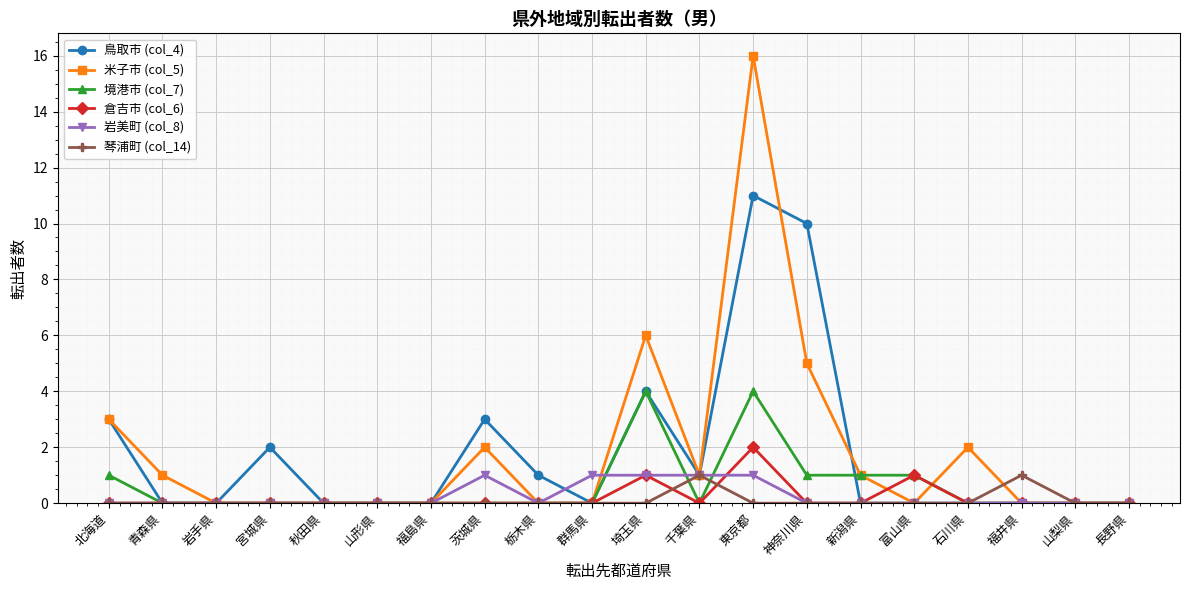

At which category is the sum across all series the highest?

東京都